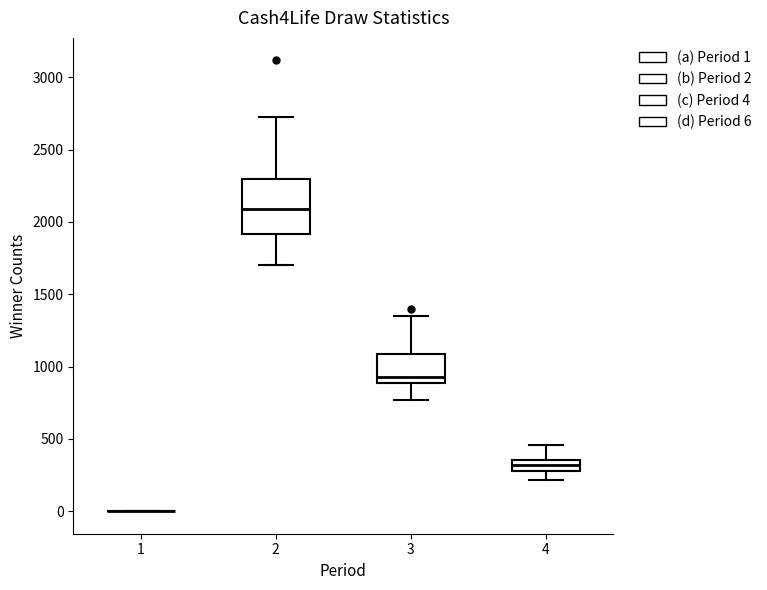

Comparing the boxes themselves (not the whiskers), which one is the tallest?

2